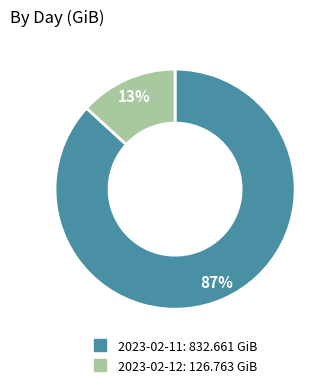

Is there any slice that represents more than half of the pie?

Yes